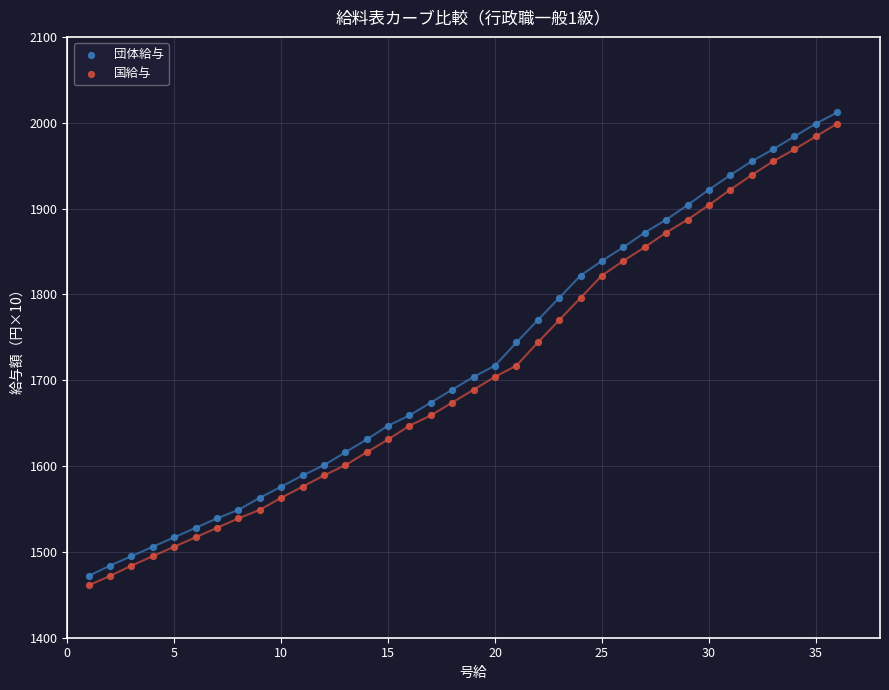

What is the X range (max minus min) for the scatter plot?

35